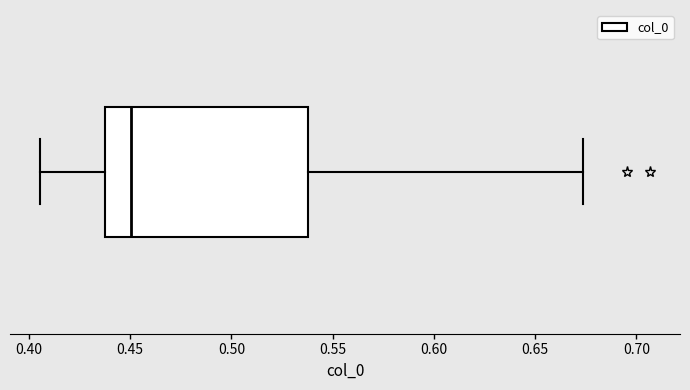

Transcribe this box plot: give where the median line is, the range the box spans, and where the two whiskers end, as read against the x-axis. The values are not printed on the chart, so give them approximately, as read against the axis.

median 0.450, box 0.435 to 0.540, whiskers 0.405 to 0.675